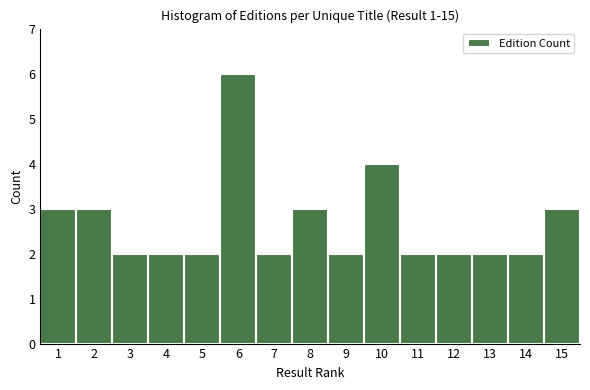

Reading left to right, transcribe this chart: for each bar, give the range it covers on the x-axis and its height. The values are not printed on the chart, so give them approximately, as read against the axis.

0.5 to 1.5: 3
1.5 to 2.5: 3
2.5 to 3.5: 2
3.5 to 4.5: 2
4.5 to 5.5: 2
5.5 to 6.5: 6
6.5 to 7.5: 2
7.5 to 8.5: 3
8.5 to 9.5: 2
9.5 to 10.5: 4
10.5 to 11.5: 2
11.5 to 12.5: 2
12.5 to 13.5: 2
13.5 to 14.5: 2
14.5 to 15.5: 3